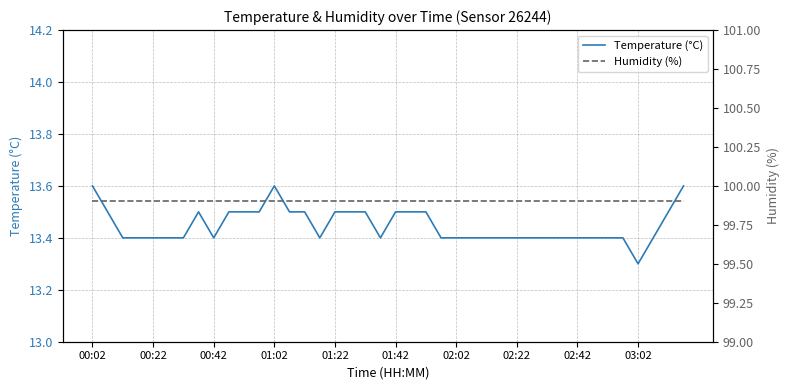

Where is Temperature (°C) nearest to the value 13?

03:02